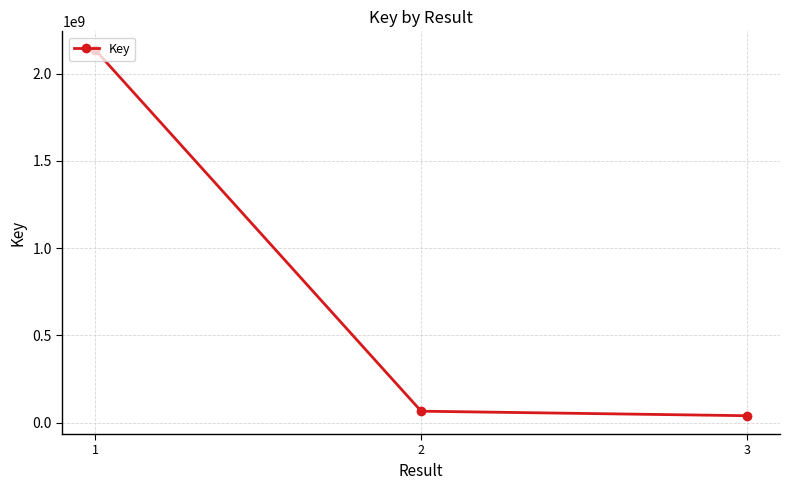

Reading left to right, extract all data points from this chart.

2137717406	66219116	40269419